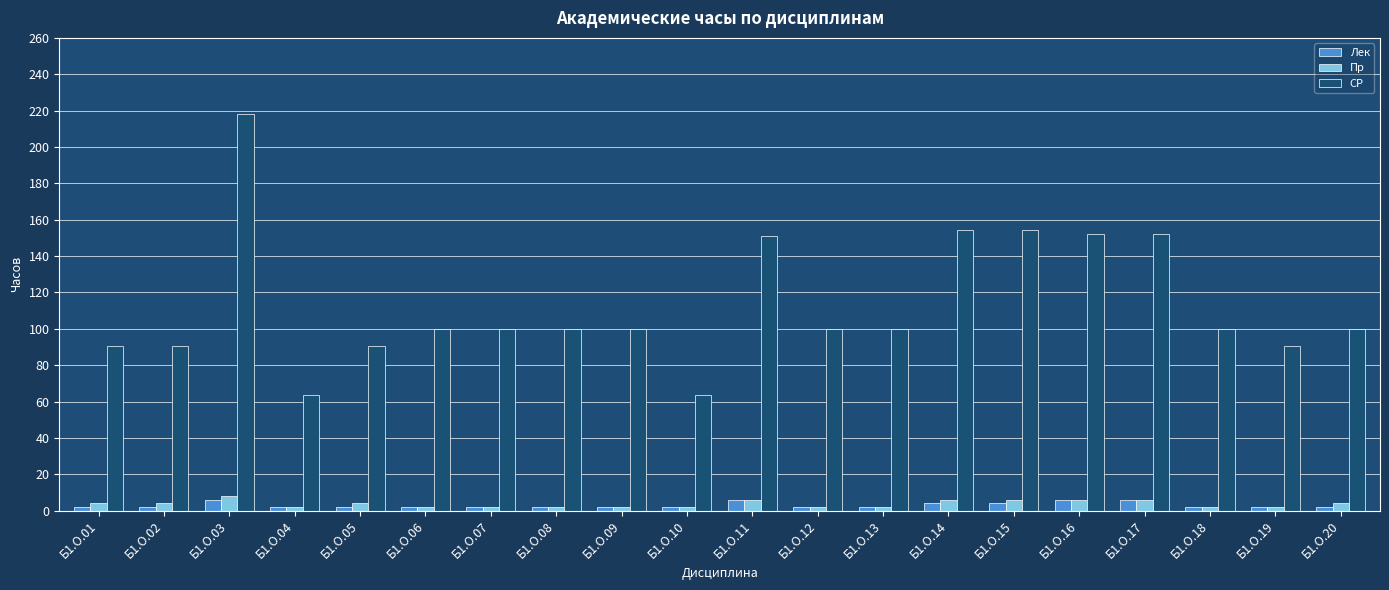

What is the spread (max minus min) of values at Б1.О.05?

88.7